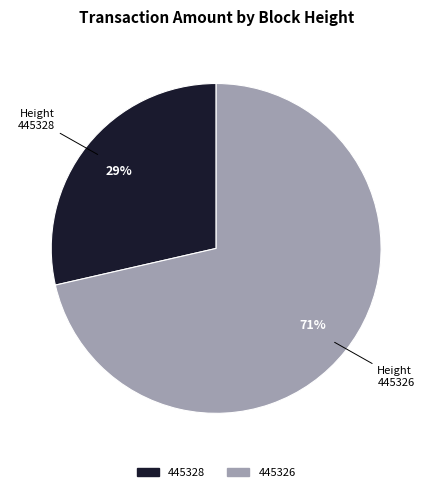

Is there a majority slice in this chart?

Yes